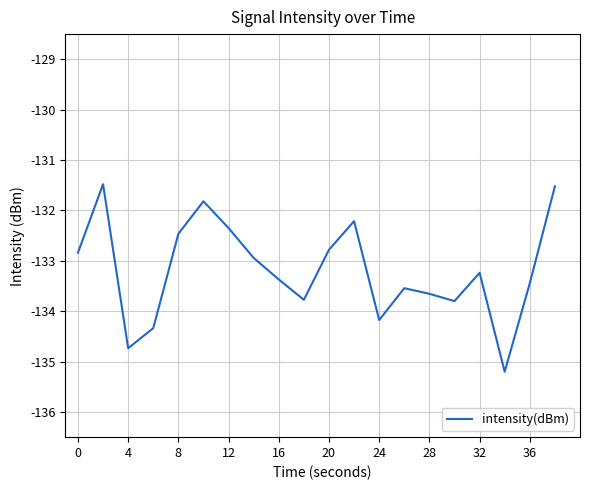

What is the difference between the maximum and minimum values?

3.7